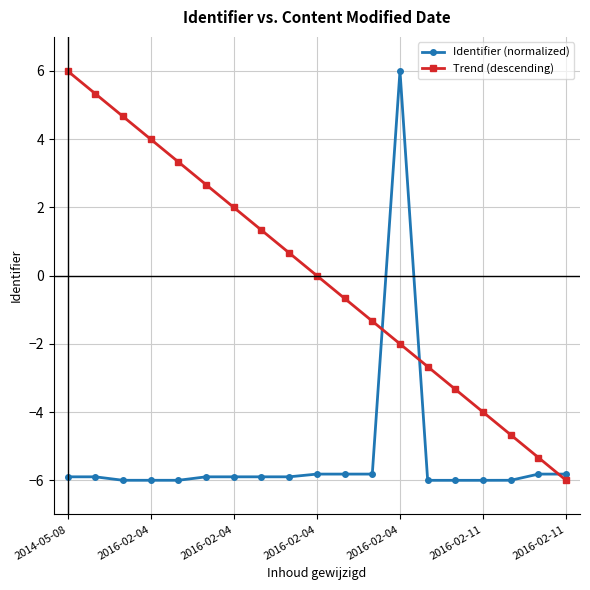

Reading right to left, transcribe all the data shown in this chart.

Identifier (normalized): -5.8	-5.8	-6.0	-6.0	-6.0	-6.0	6.0	-5.8	-5.8	-5.8	-5.9	-5.9	-5.9	-5.9	-6.0	-6.0	-6.0	-5.9	-5.9
Trend (descending): -6.0	-5.3	-4.7	-4.0	-3.3	-2.7	-2.0	-1.3	-0.7	0.0	0.7	1.3	2.0	2.7	3.3	4.0	4.7	5.3	6.0